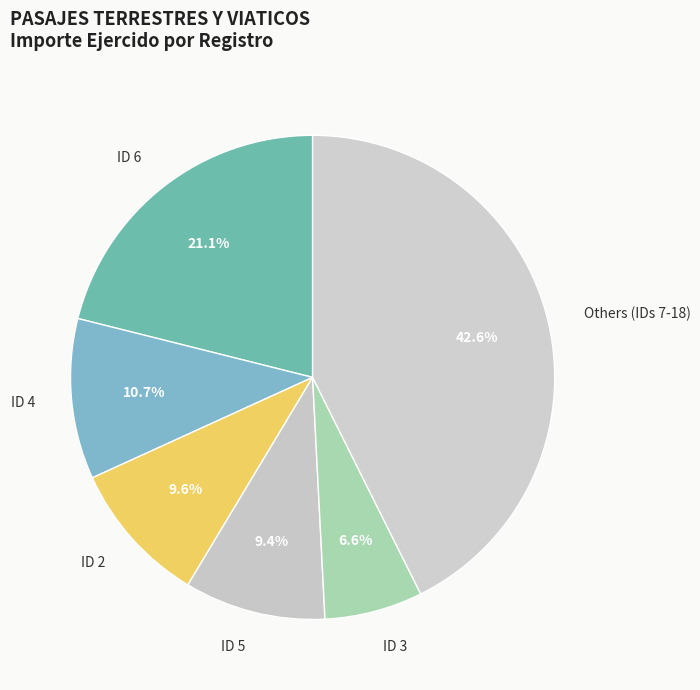

Does any single category account for the majority?

No